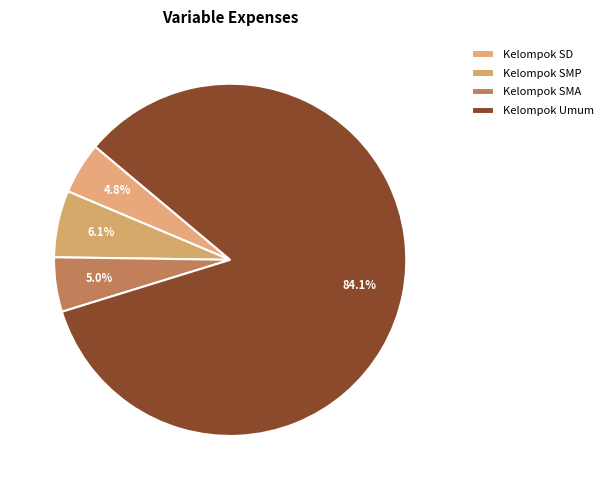

How many segments does this pie chart have?

4